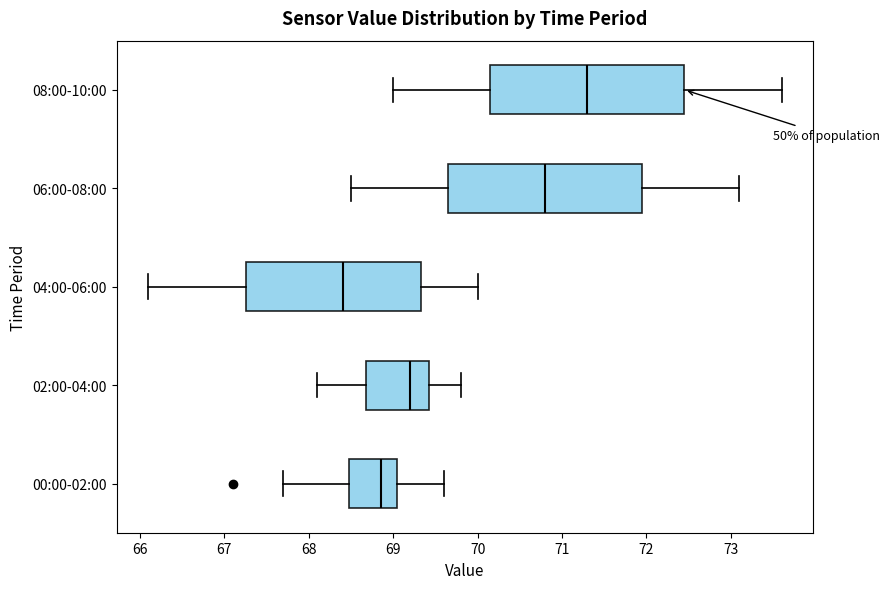

Reading bottom to top, read every box against the x-axis: the position of its median line, the range the box covers, and the ends of its whiskers. The values are not printed on the chart, so give them approximately, as read against the axis.

00:00-02:00: median 68.9, box 68.5 to 69.1, whiskers 67.7 to 69.6
02:00-04:00: median 69.2, box 68.7 to 69.4, whiskers 68.1 to 69.8
04:00-06:00: median 68.4, box 67.3 to 69.3, whiskers 66.1 to 70.0
06:00-08:00: median 70.8, box 69.7 to 72.0, whiskers 68.5 to 73.1
08:00-10:00: median 71.3, box 70.2 to 72.5, whiskers 69.0 to 73.6